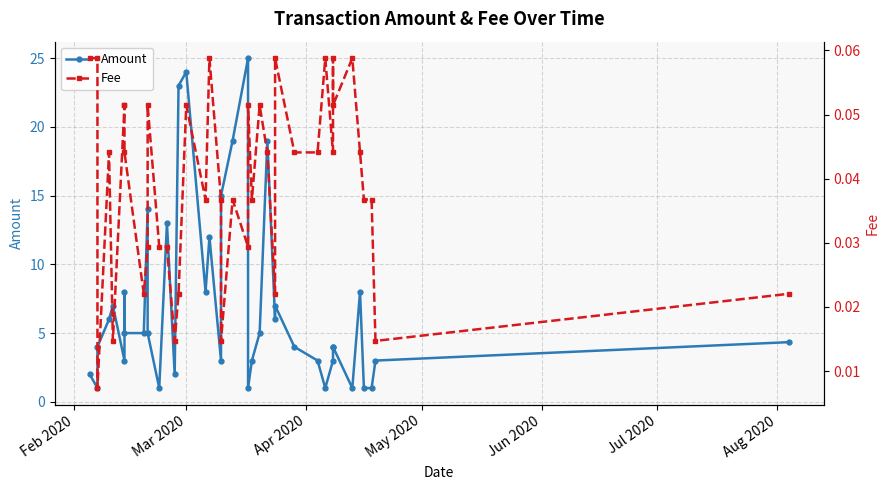

True or false: Fee and Amount cross at least once.

False